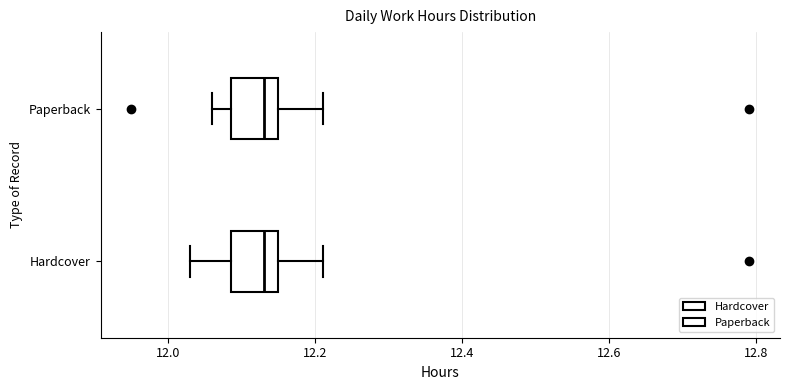

Reading bottom to top, read every box against the x-axis: the position of its median line, the range the box covers, and the ends of its whiskers. The values are not printed on the chart, so give them approximately, as read against the axis.

Hardcover: median 12.14, box 12.08 to 12.16, whiskers 12.04 to 12.22
Paperback: median 12.14, box 12.08 to 12.16, whiskers 12.06 to 12.22